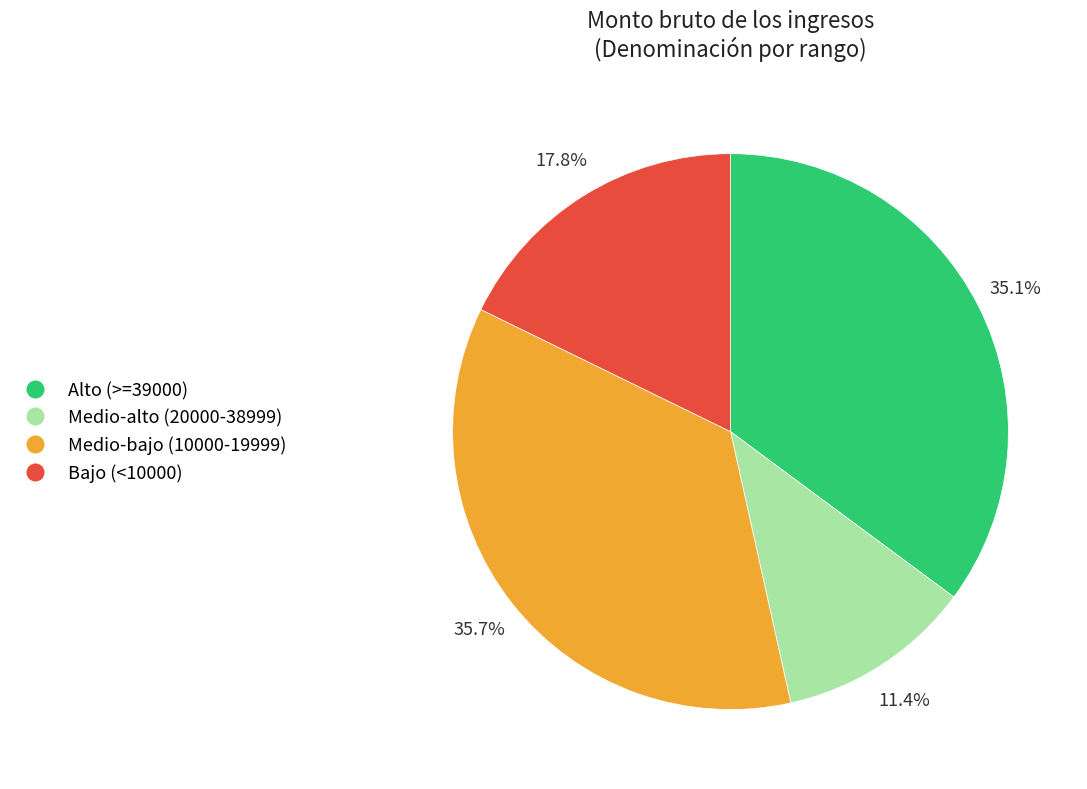

Is there any slice that represents more than half of the pie?

No